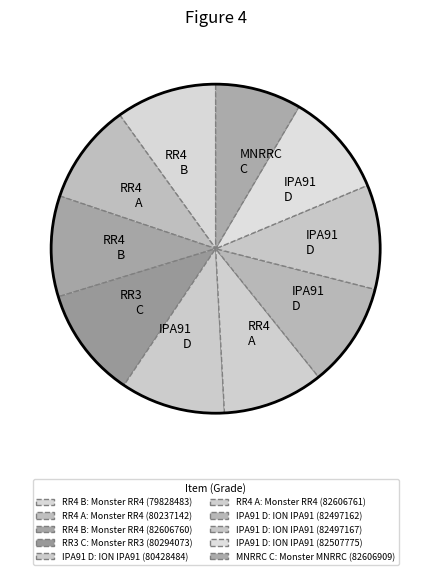

To the nearest percent, what is the average slice percentage?

10%